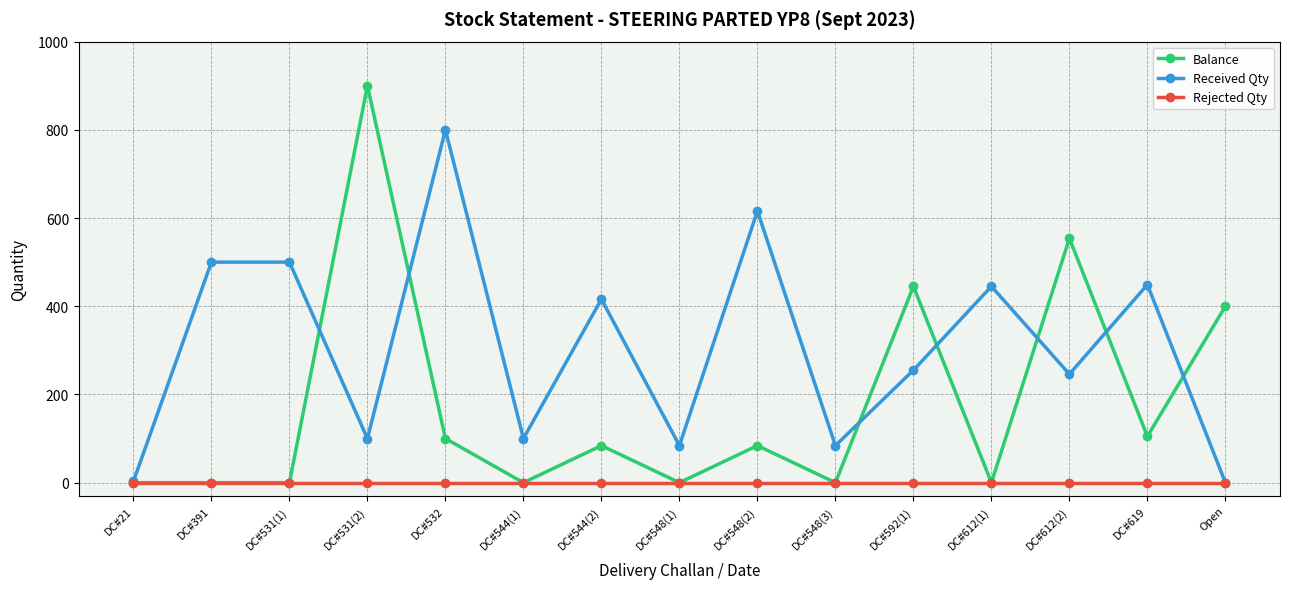

How many series are shown in this chart?

3